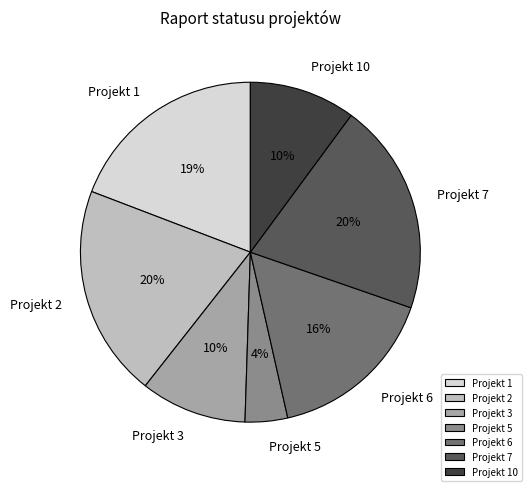

To the nearest percent, what portion does Projekt 7 represent?

20%